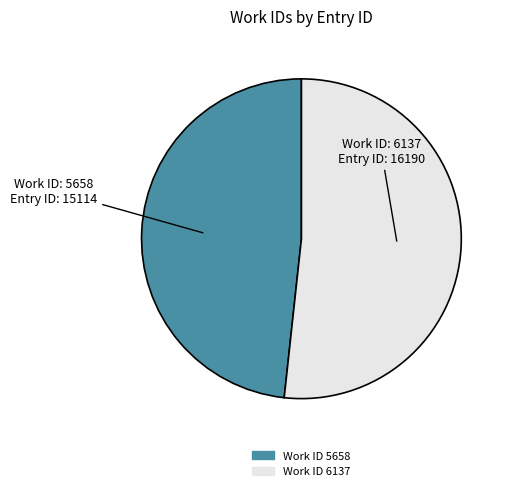

Which category has the smallest portion of the pie?

Work ID 5658